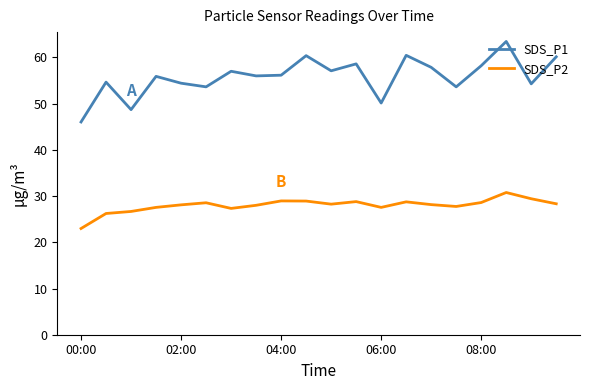

What is the smallest value displayed?

23.0